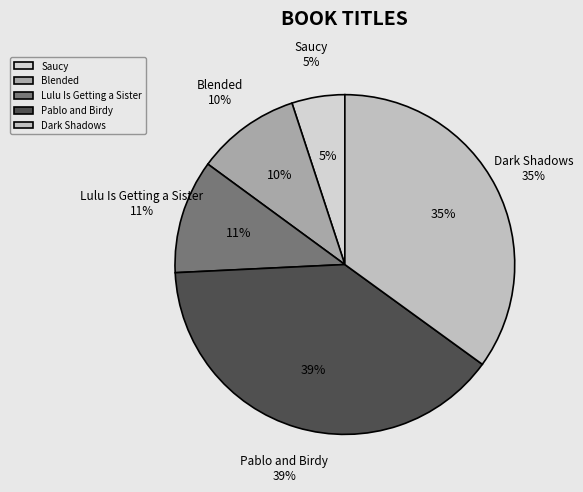

To the nearest percent, what portion does Dark Shadows represent?

35%